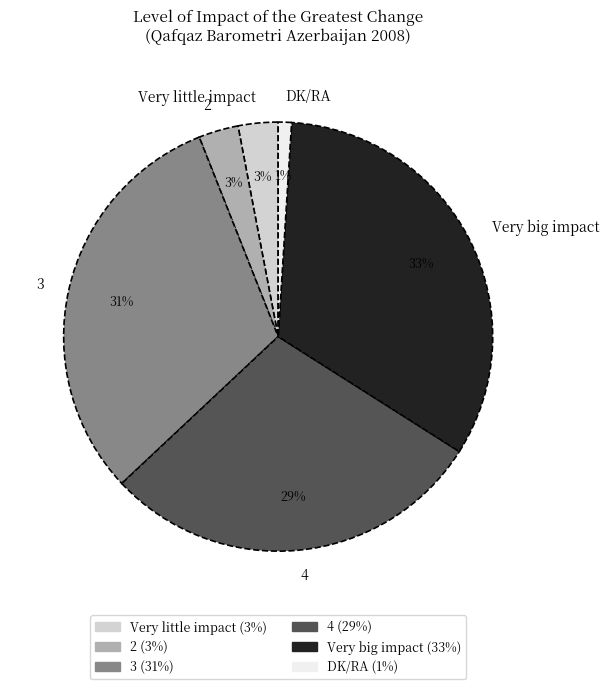

Do DK/RA and Very little impact together represent more than half of the pie?

No